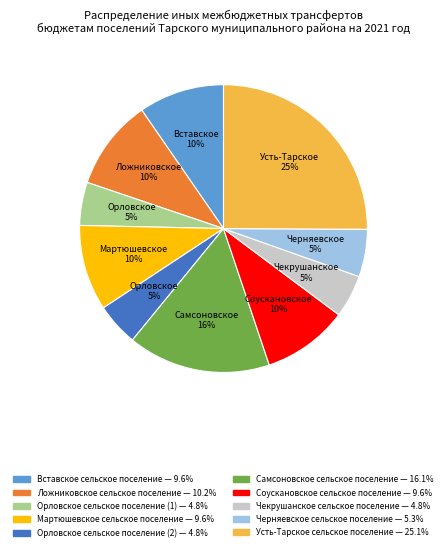

Is the sum of Черняевское сельское поселение and Ложниковское сельское поселение greater than half?

No